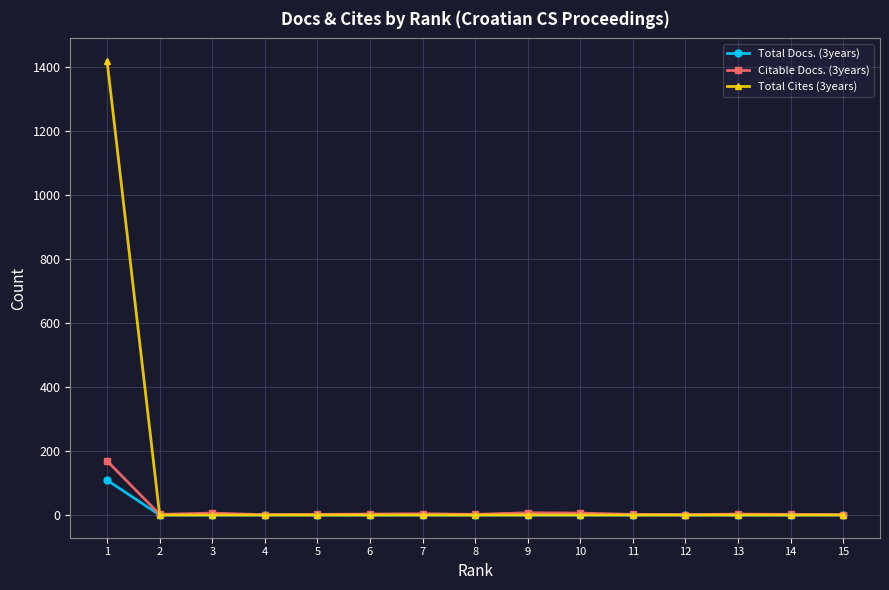

Is it true that Citable Docs. (3years) equals 1 at 15?

True